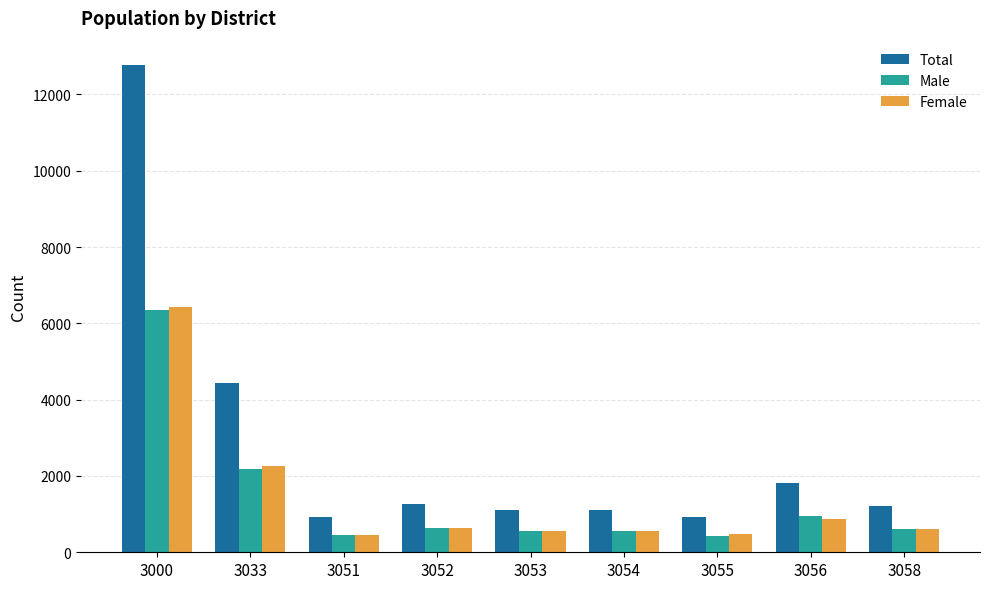

At how many categories does at least one series exceed 6610?

1